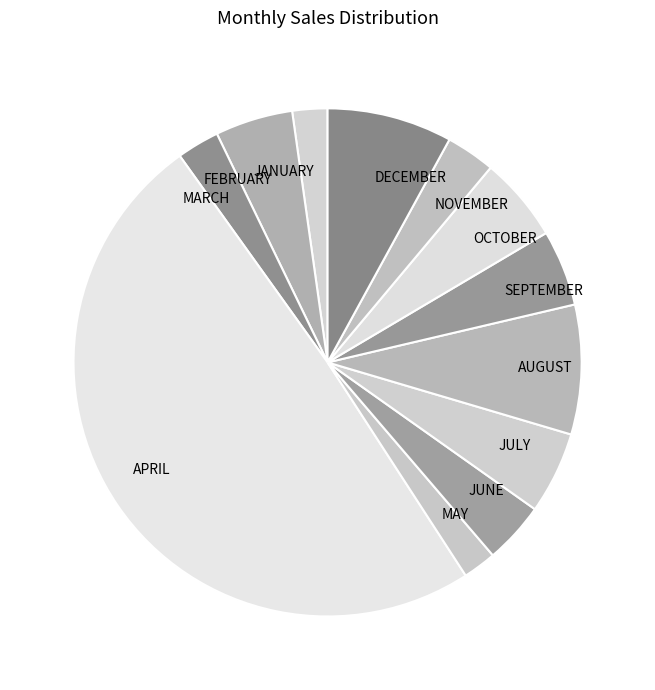

Which category has the biggest portion of the pie?

APRIL